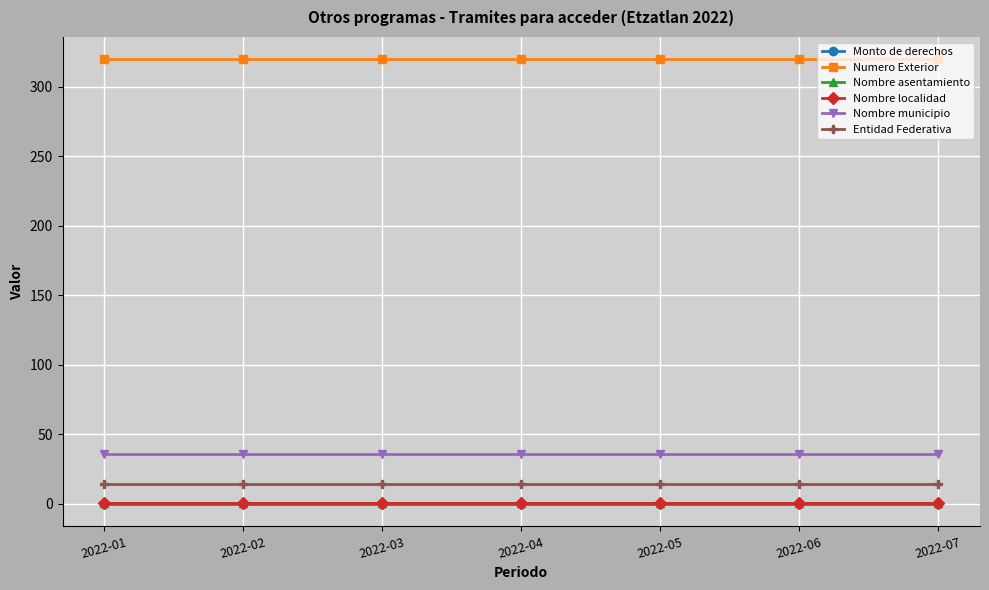

True or false: Numero Exterior and Nombre localidad intersect in this chart.

False